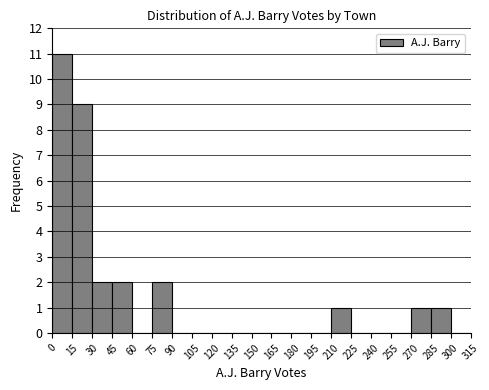

Over which range of the x-axis is the bar tallest?

0 to 15